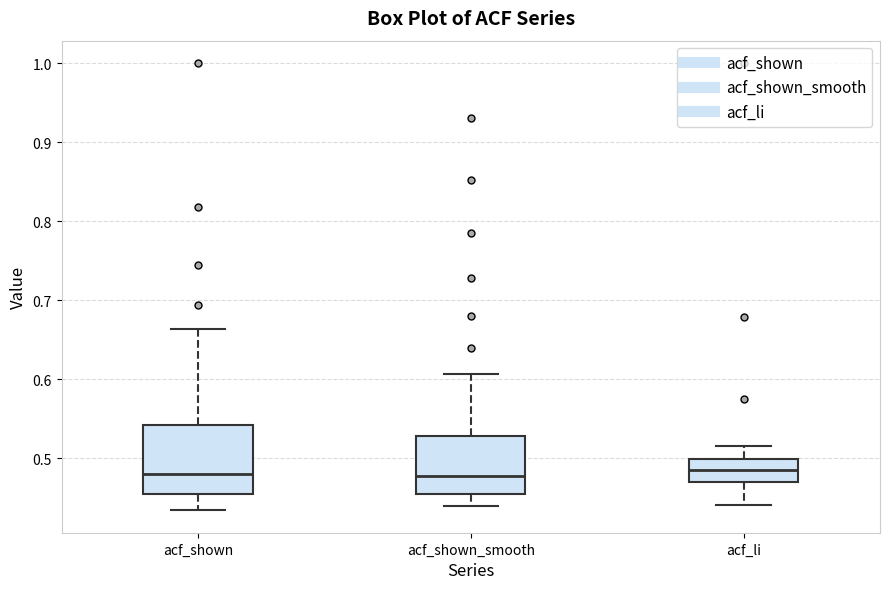

Which box is the tallest, from its lower edge to its upper edge?

acf_shown